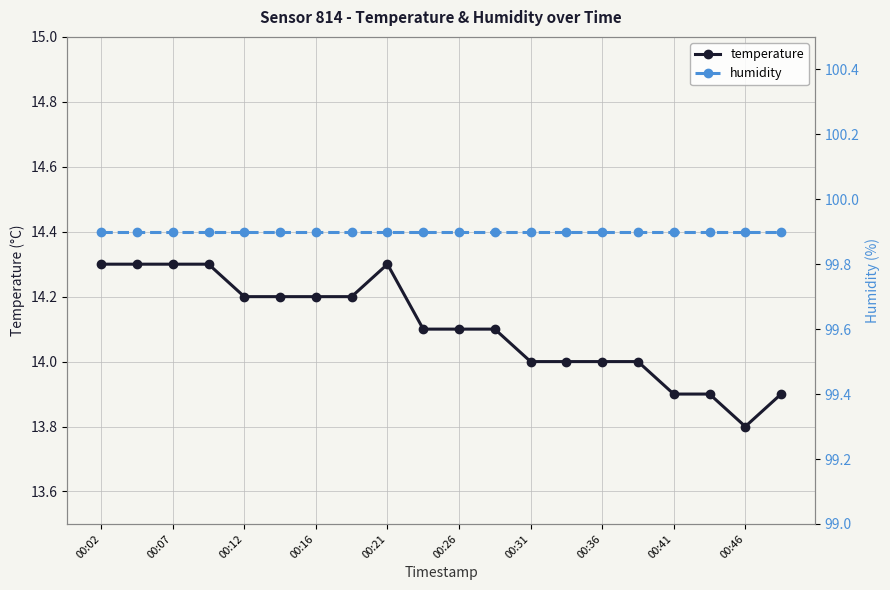

The temperature series shows 18.4 at 00:46. True or false?

False